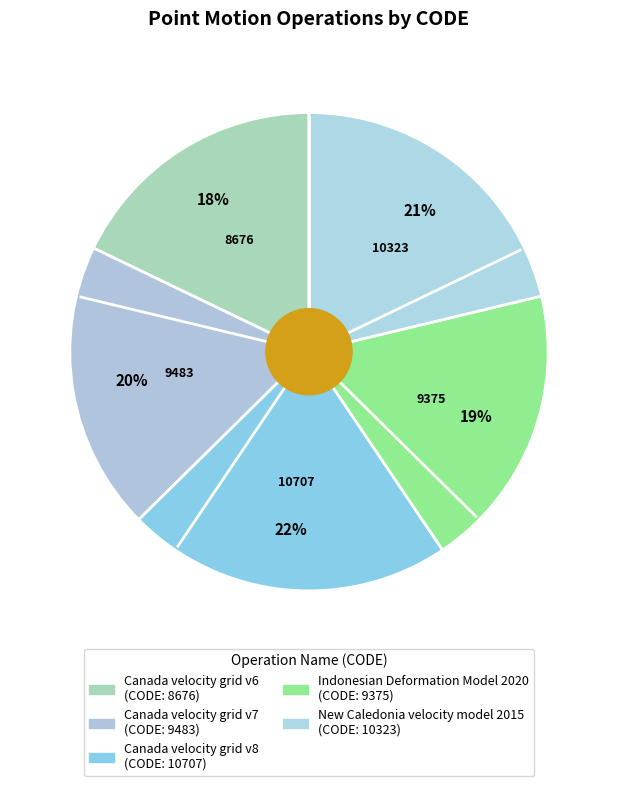

To the nearest percent, what is the difference between the largest and smallest slice percentages?

4%